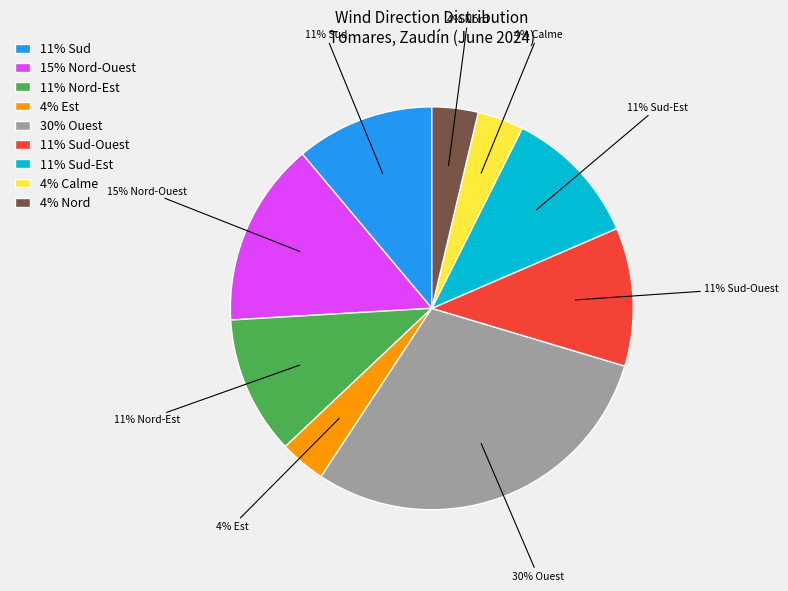

To the nearest percent, what portion does 11% Sud-Ouest represent?

11%